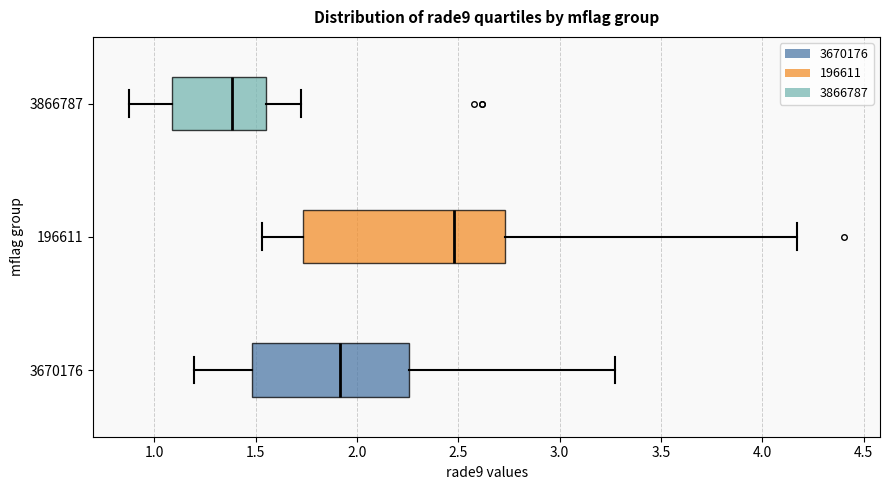

Where is the right edge of the box at y = 3670176 on the x-axis? The values are not printed on the chart, so give them approximately, as read against the axis.

2.25